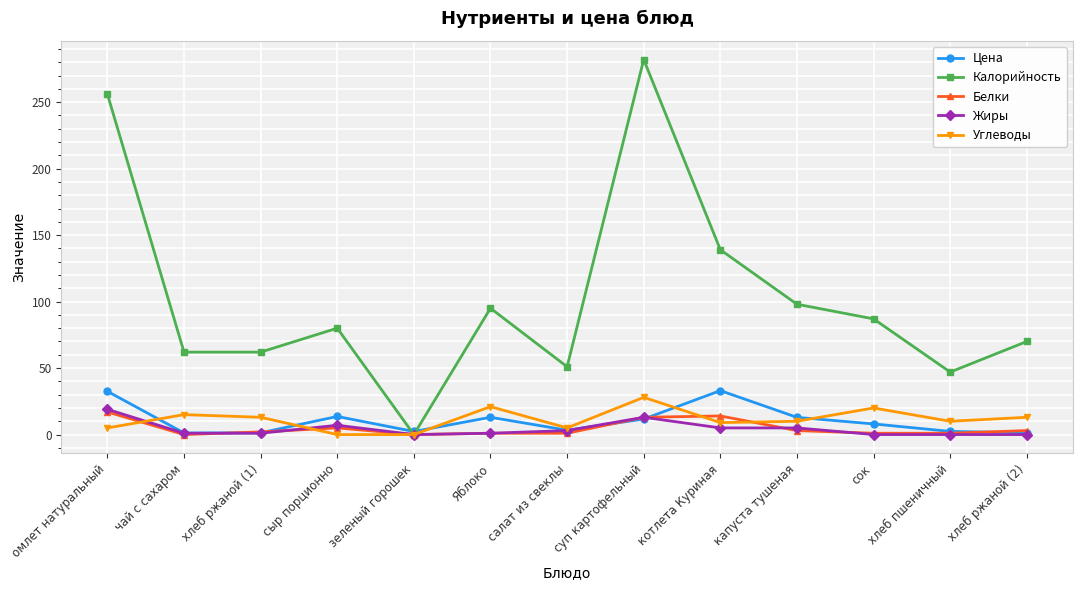

True or false: Жиры has more than 1 interior local peaks.

True